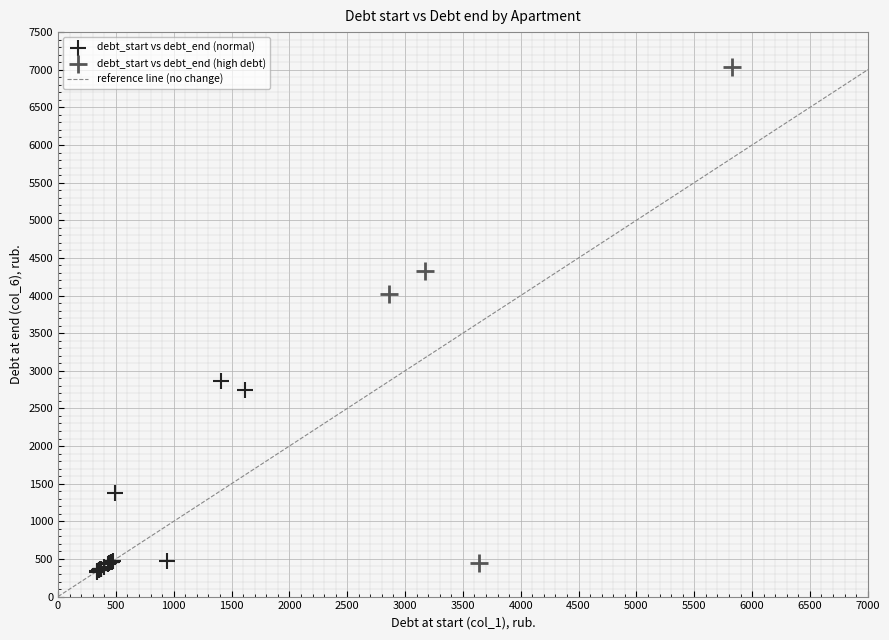

Which series reaches the maximum Y coordinate?

debt_start vs debt_end (high debt)